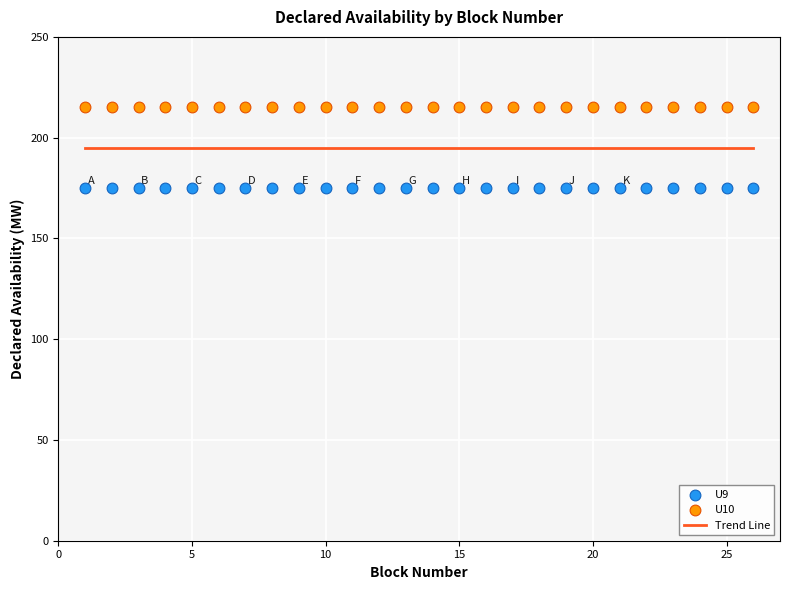

Which series reaches the minimum Y coordinate?

U9